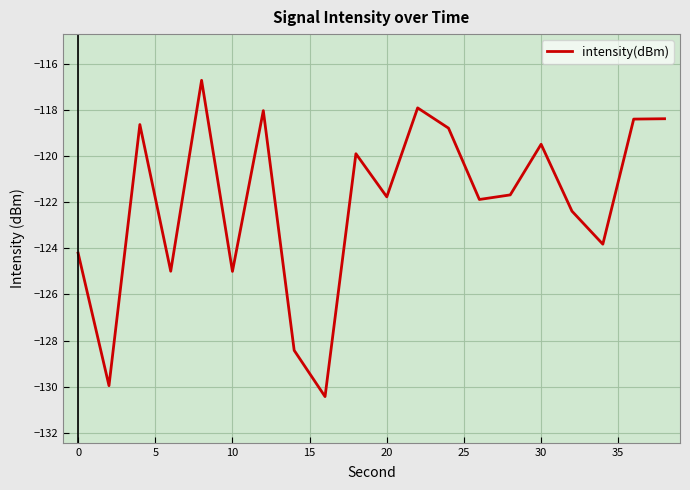

How many series are shown in this chart?

1